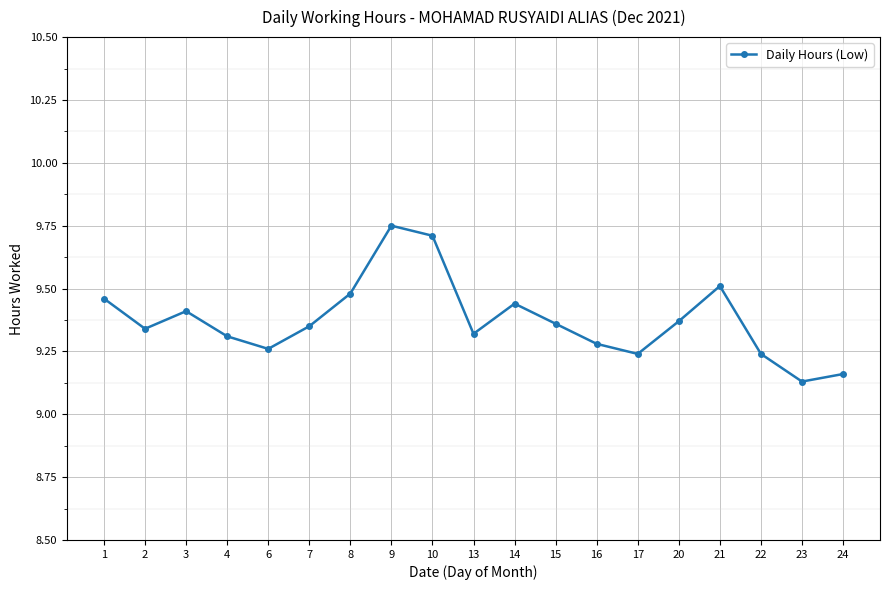

What is the difference between the maximum and second lowest values?

0.6